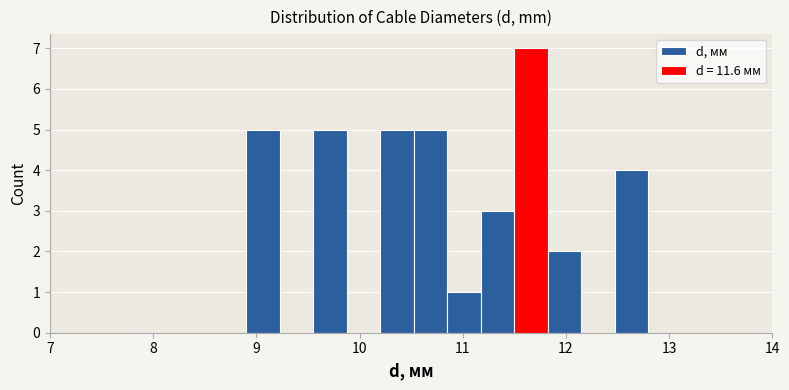

Around what value on the x-axis is the tallest bar? Give the approximate position of its centre, as read against the axis.

11.7